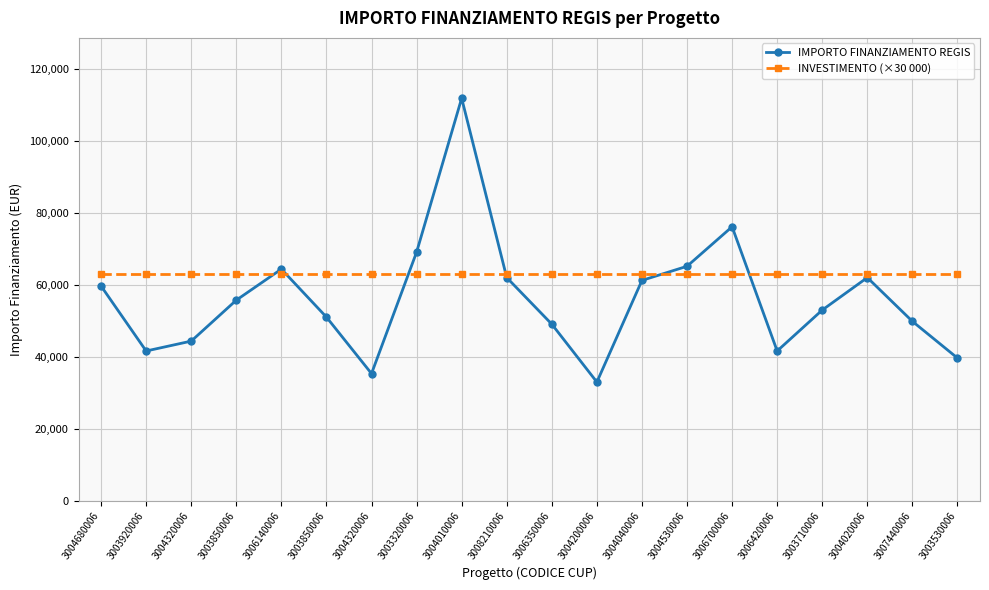

List the labels in order of INVESTIMENTO (×30 000) value, smallest first.

3004680006, 3003920006, 3004320006, 3003850006, 3006140006, 3003850006, 3004320006, 3003320006, 3004010006, 3008210006, 3006350006, 3004200006, 3004040006, 3004530006, 3006700006, 3006420006, 3003710006, 3004020006, 3007440006, 3003530006